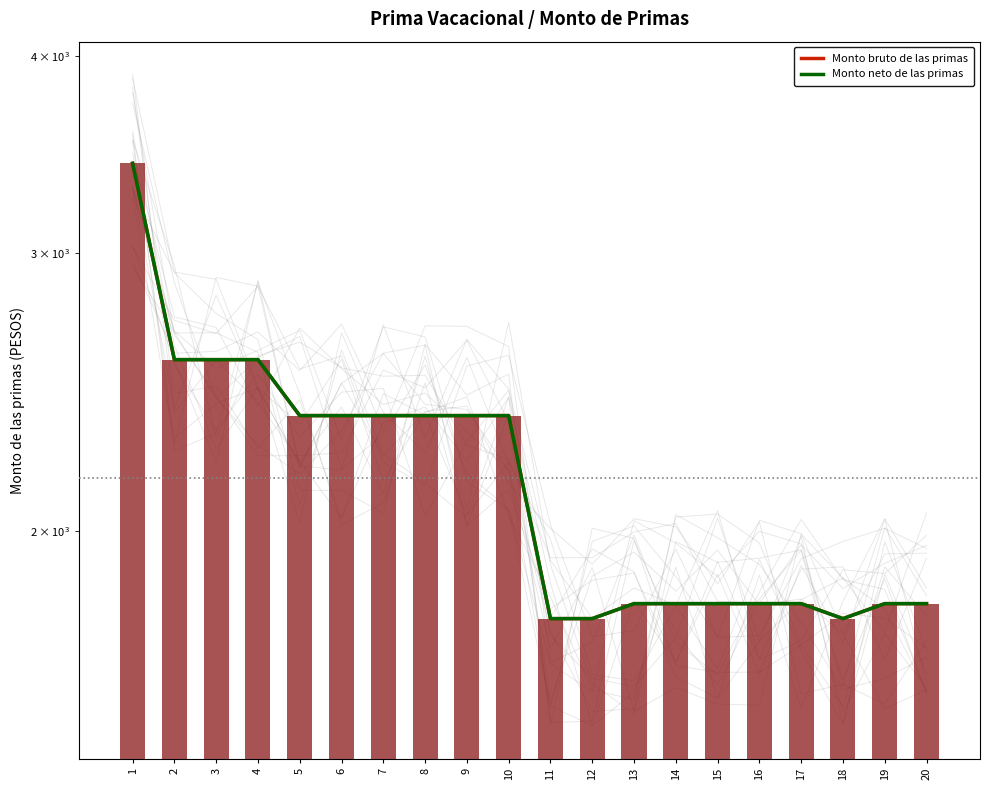

Rank the series at 1 from lowest to highest value.

Monto bruto de las primas, Monto neto de las primas